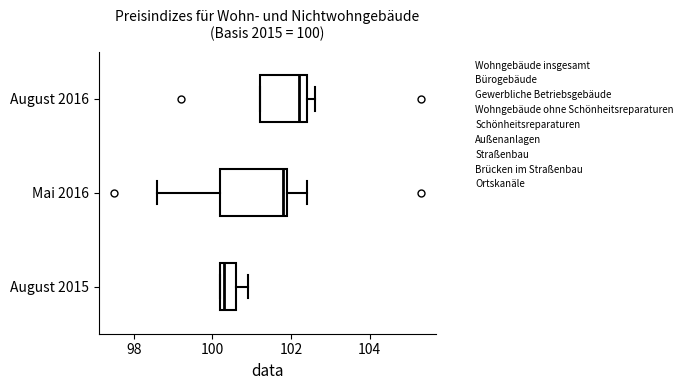

Which box has the furthest to the left median line?

August 2015